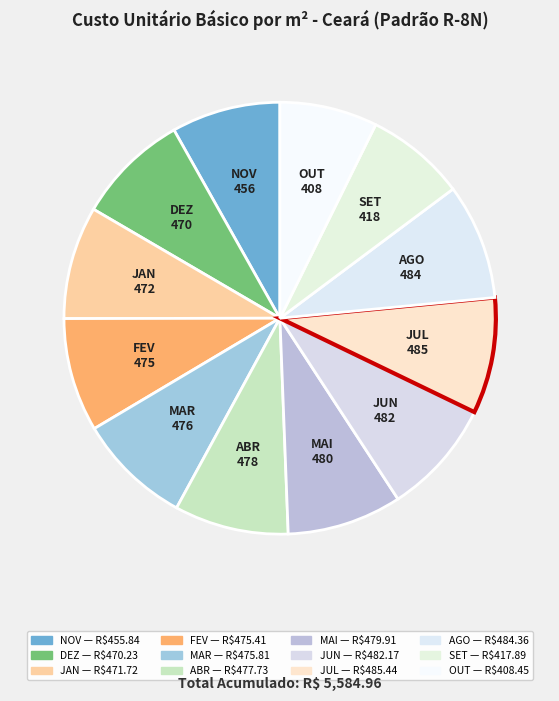

How many slices are in this pie chart?

12